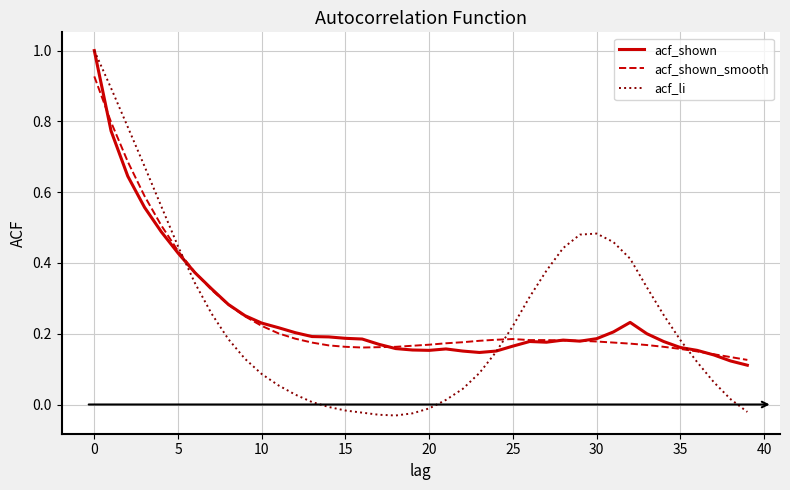

True or false: acf_shown has more than 2 points higher than both neighbors.

True